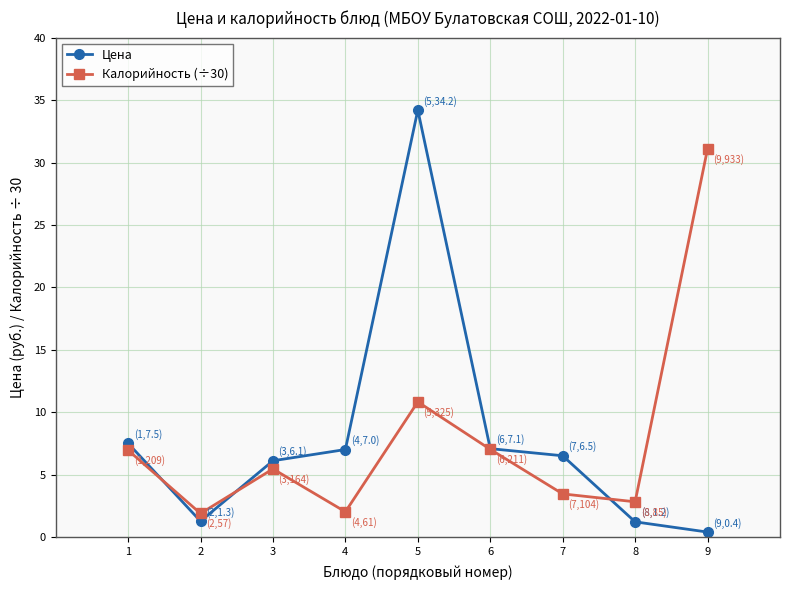

What value does the Калорийность (÷30) series have at 5?

10.8